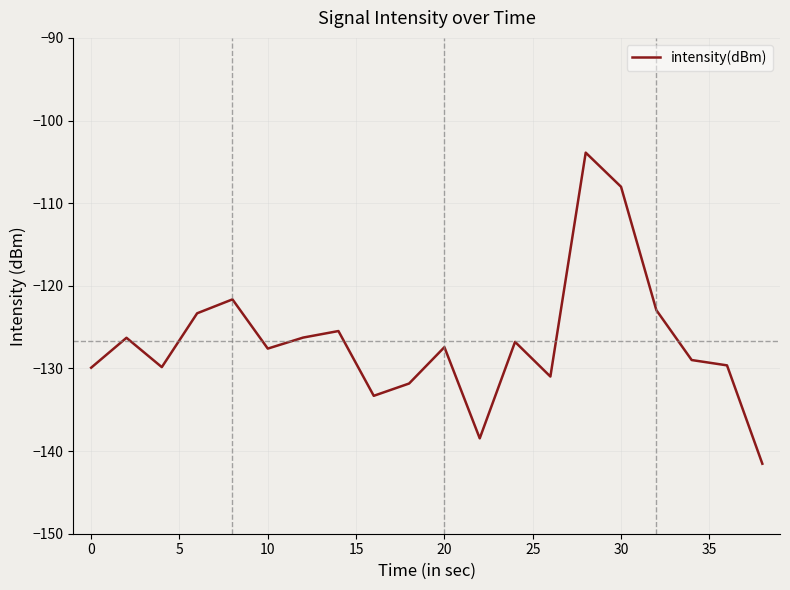

What is the smallest value displayed?

-141.5